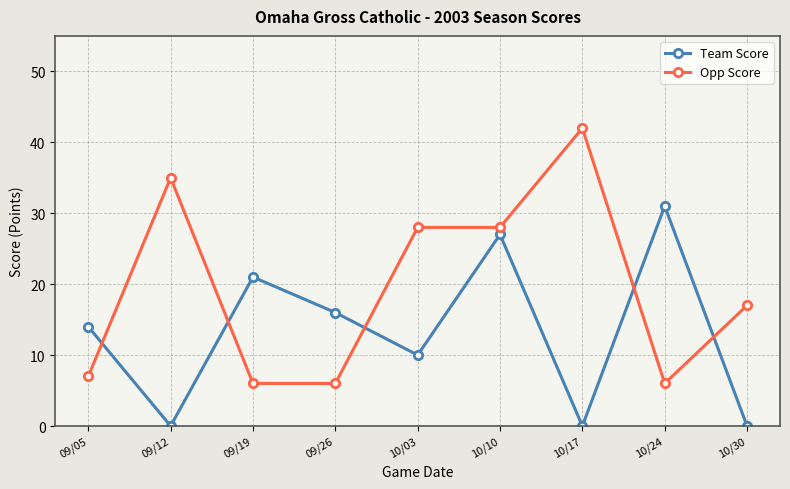

How many intersections are there between Opp Score and Team Score?

5